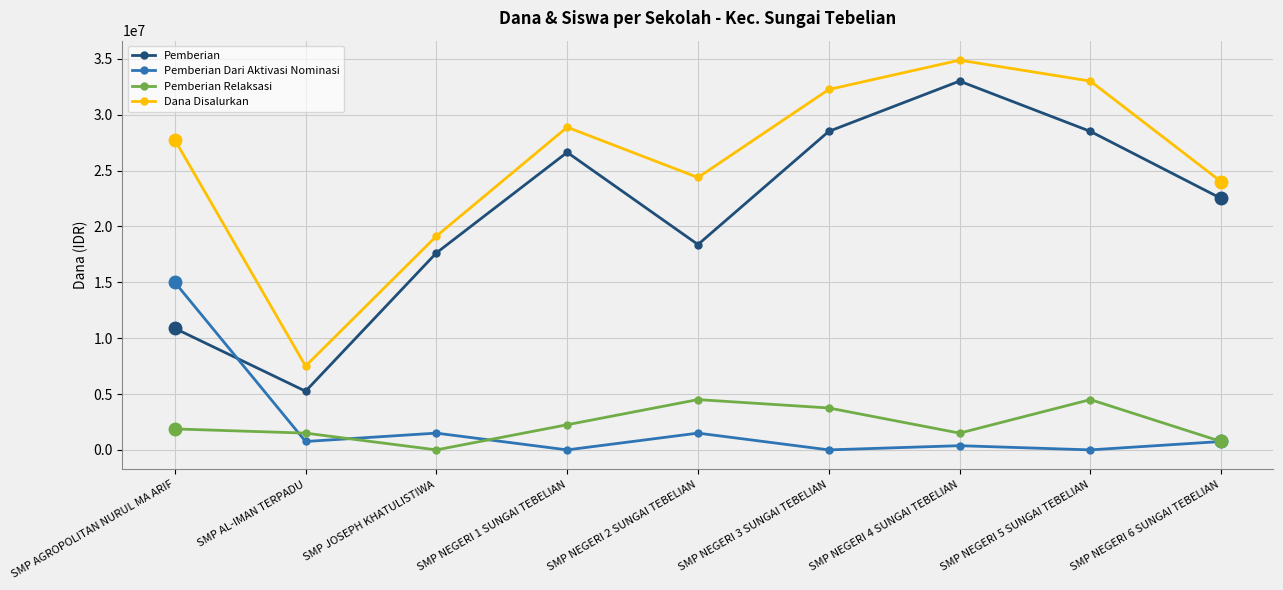

True or false: Pemberian Dari Aktivasi Nominasi has a value of 0 at SMP NEGERI 5 SUNGAI TEBELIAN.

True